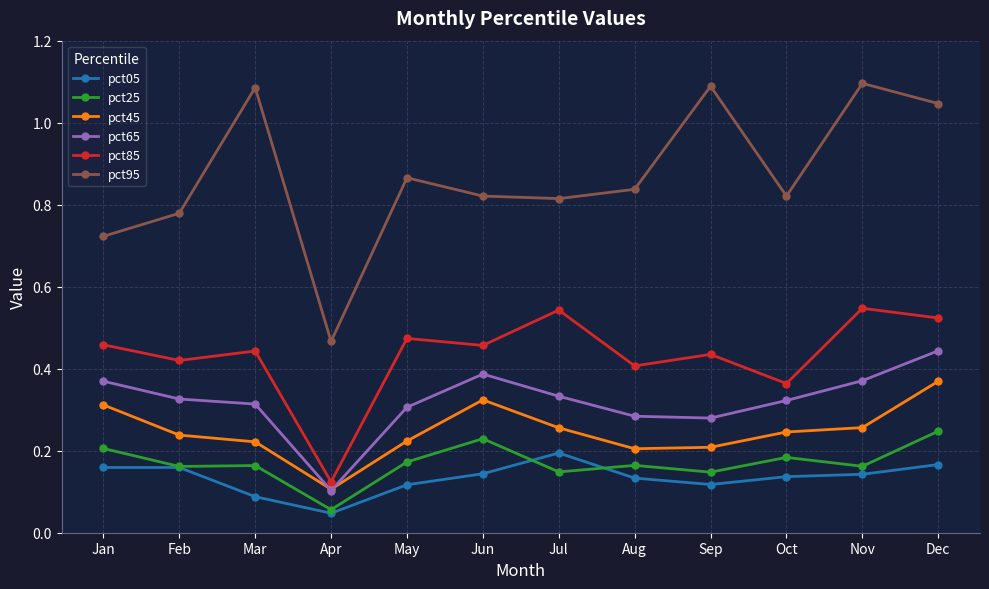

How many pct85 values are between 0 and 1?

12